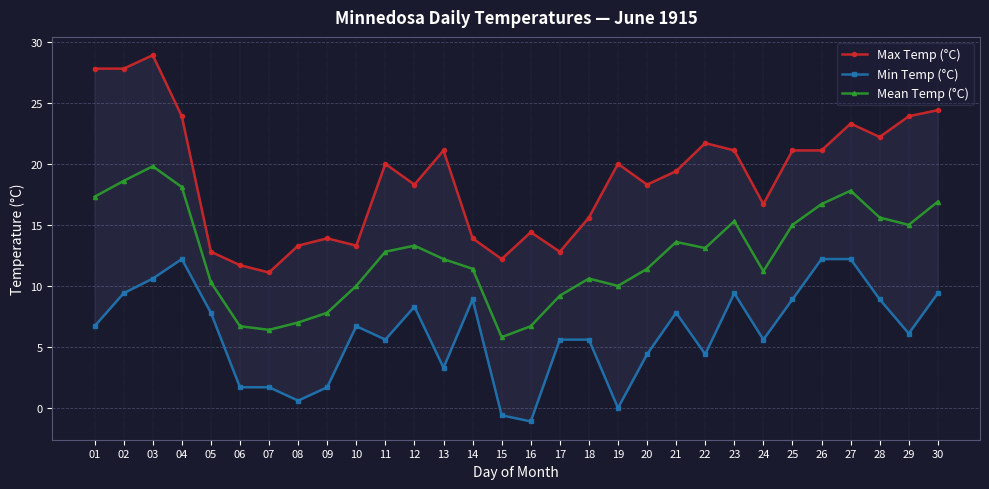

What are all the series names shown in the legend?

Max Temp (°C), Min Temp (°C), Mean Temp (°C)